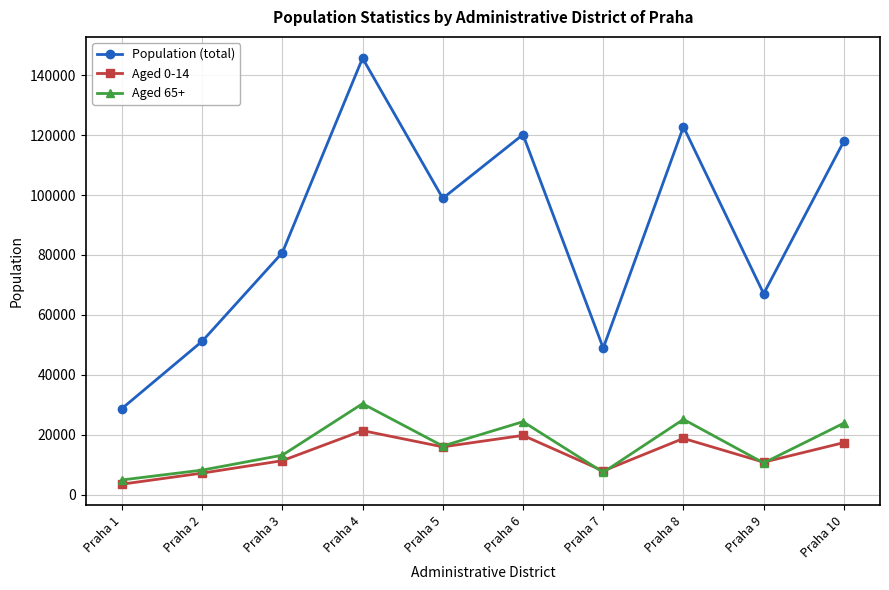

The Aged 65+ series shows 16216 at Praha 5. True or false?

True